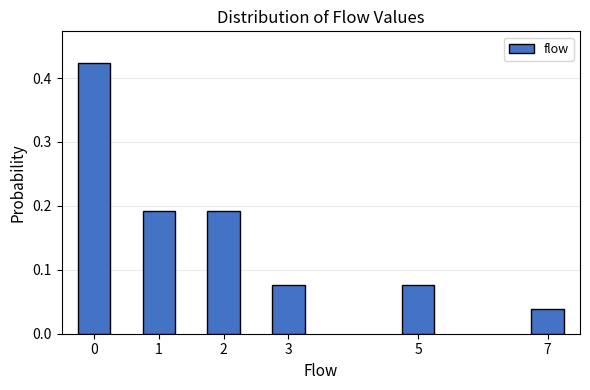

Which label corresponds to the smallest value in the chart?

7